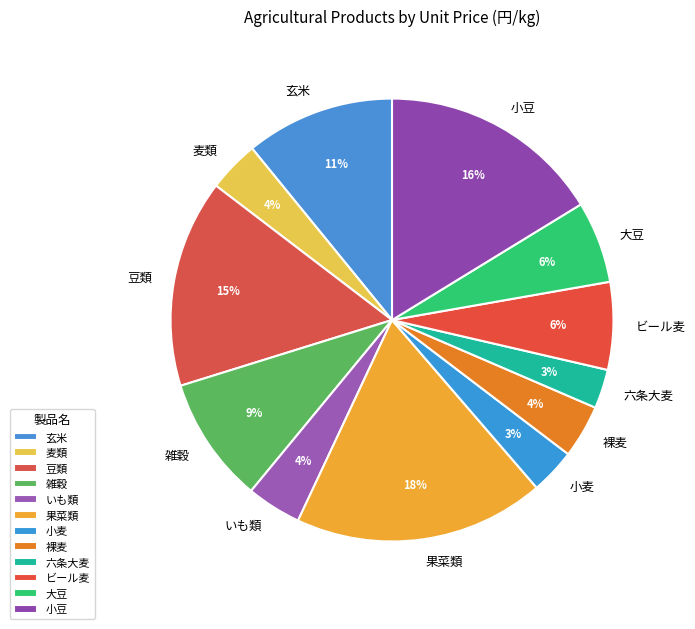

Approximately how many times larger is the value at 大豆 compared to 裸麦?

1.5